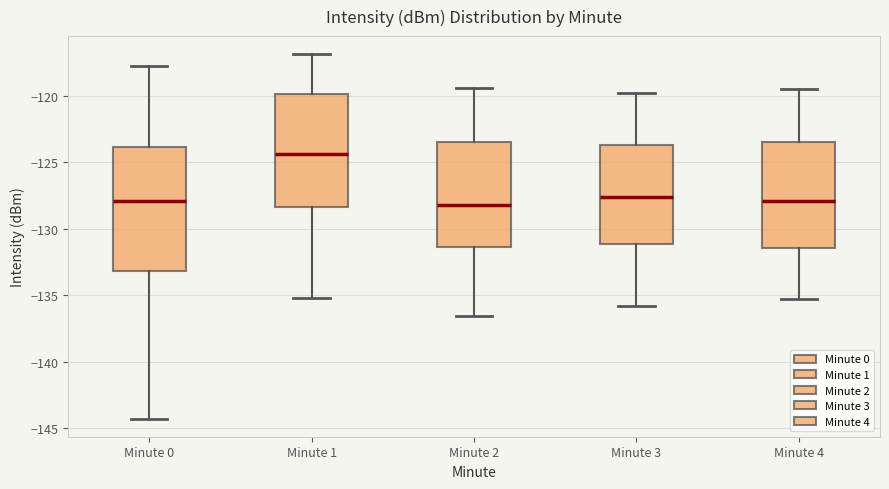

Comparing the boxes themselves (not the whiskers), which one is the tallest?

Minute 0